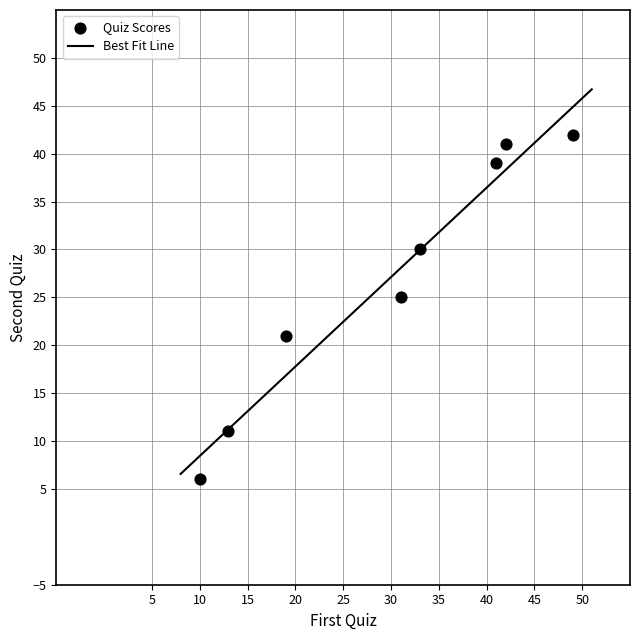

What is the range of X values (max minus min)?

39